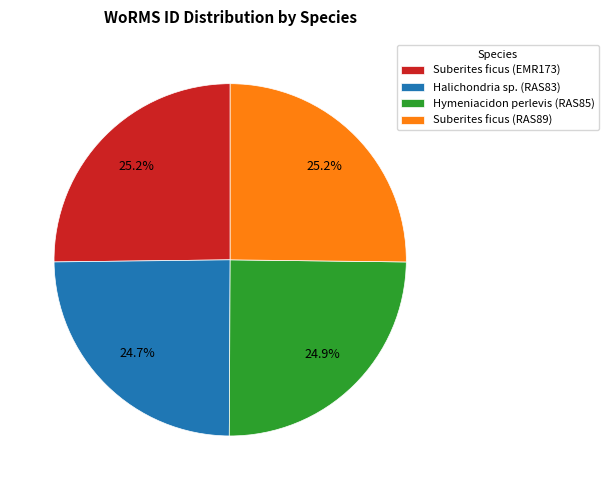

The Halichondria sp. (RAS83) slice represents 25% of the pie. True or false?

True